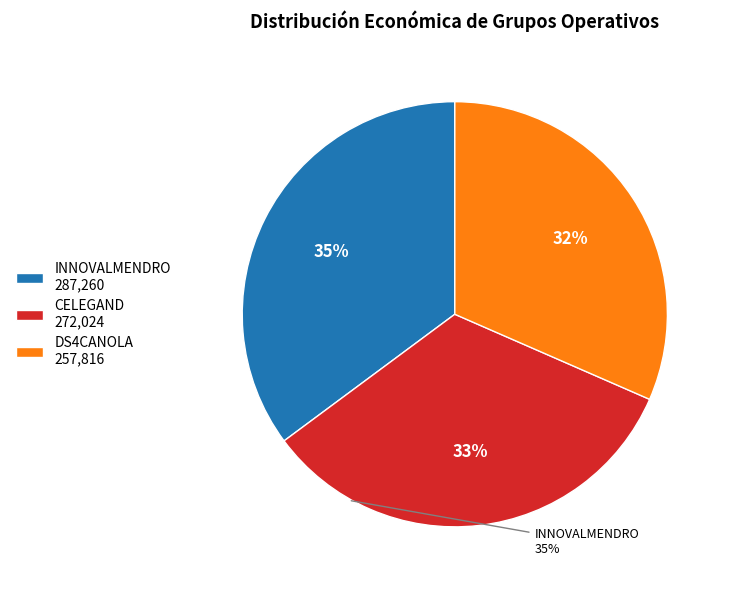

Is there a majority slice in this chart?

No